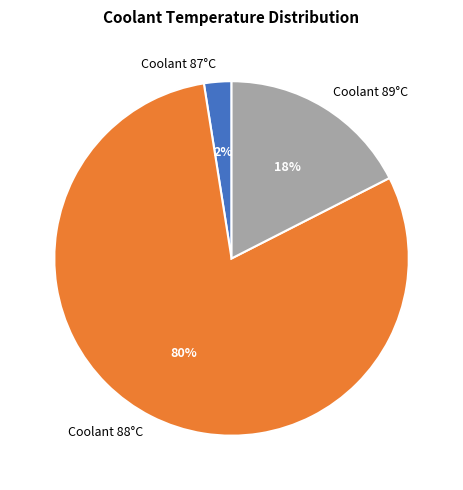

What percentage is the Coolant 89°C slice, to the nearest percent?

17%